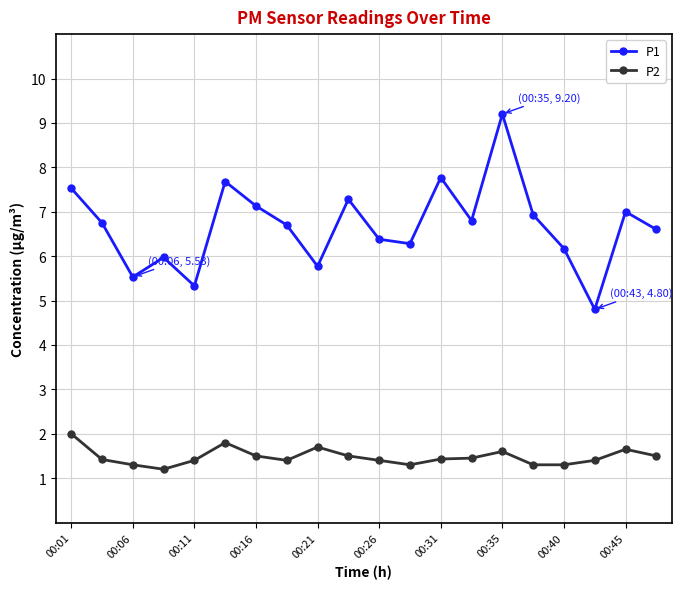

What is the difference between the maximum and second lowest values in the P2 series?

0.7